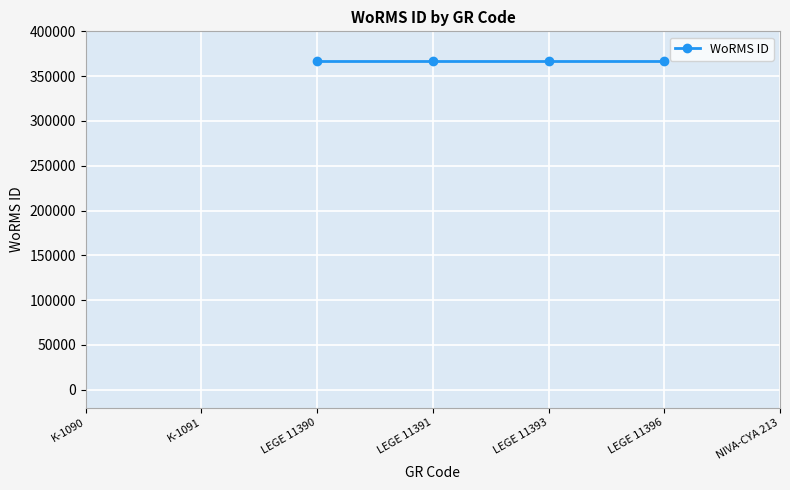

Which category has the lowest value across all series?

LEGE 11390